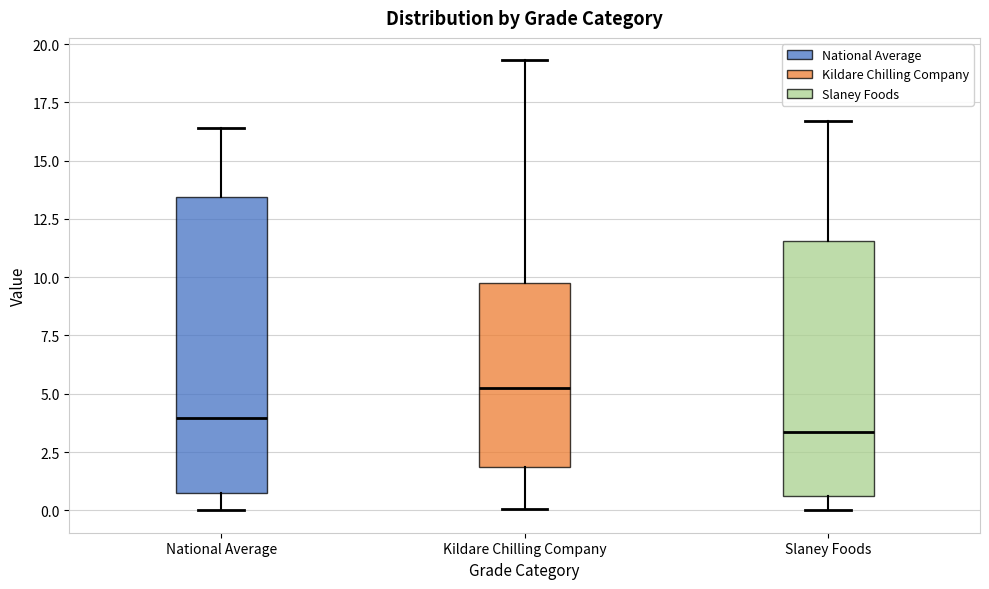

Reading left to right, read every box against the y-axis: the position of its median line, the range the box covers, and the ends of its whiskers. The values are not printed on the chart, so give them approximately, as read against the axis.

National Average: median 4.0, box 0.5 to 13.5, whiskers 0.0 to 16.5
Kildare Chilling Company: median 5.0, box 2.0 to 9.5, whiskers 0.0 to 19.5
Slaney Foods: median 3.5, box 0.5 to 11.5, whiskers 0.0 to 16.5